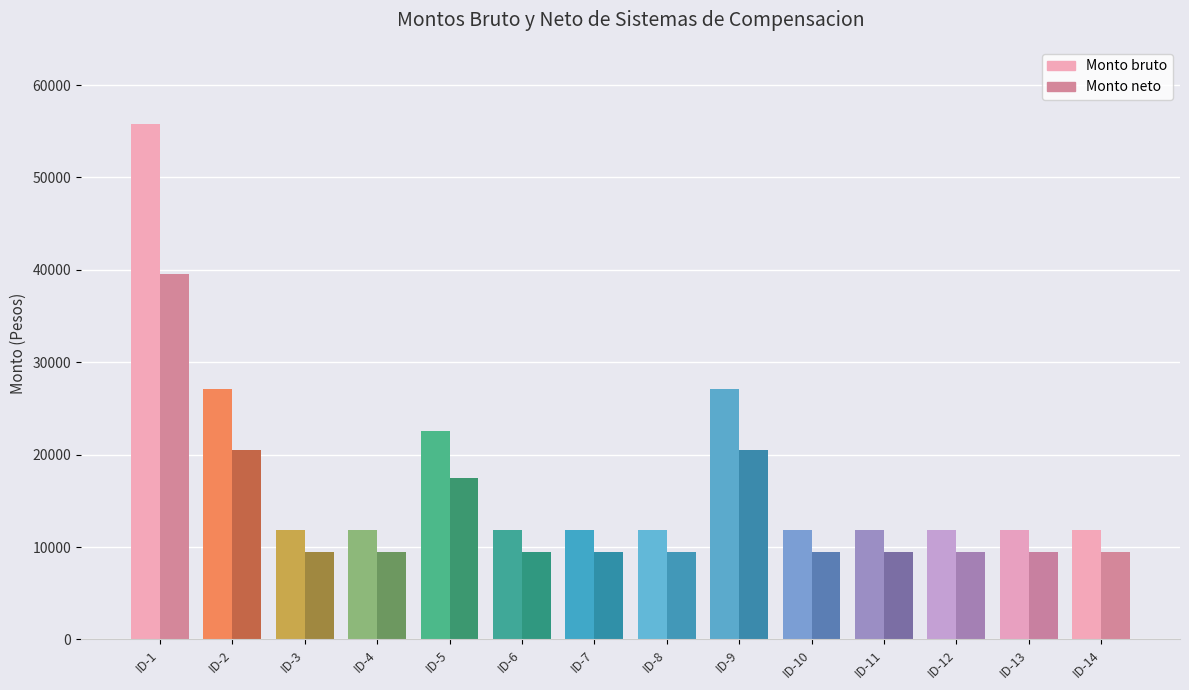

Count the number of data series in this chart.

2